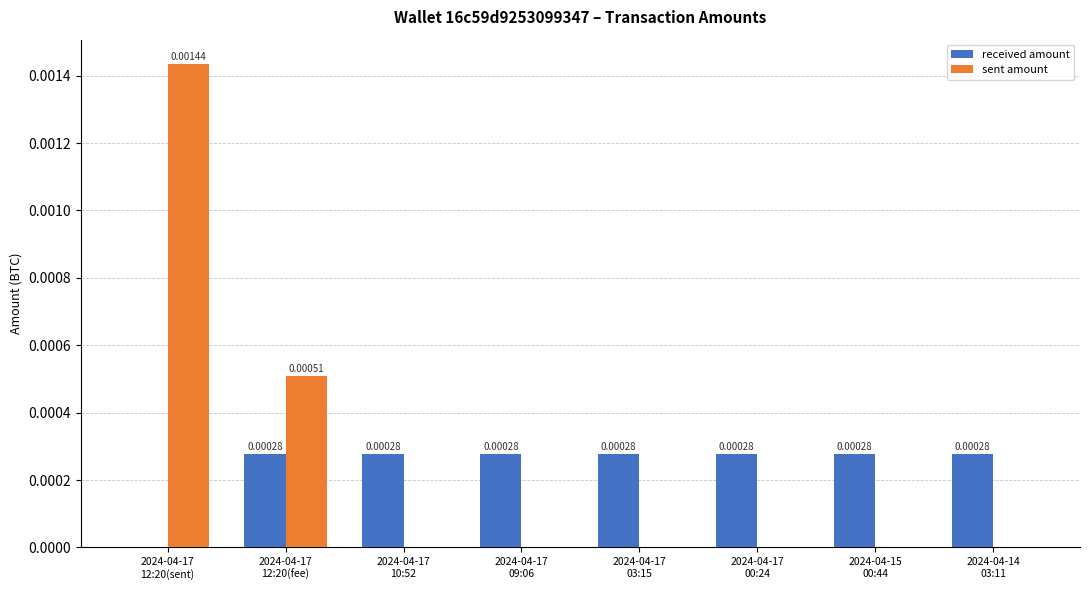

What are all the series names shown in the legend?

received amount, sent amount